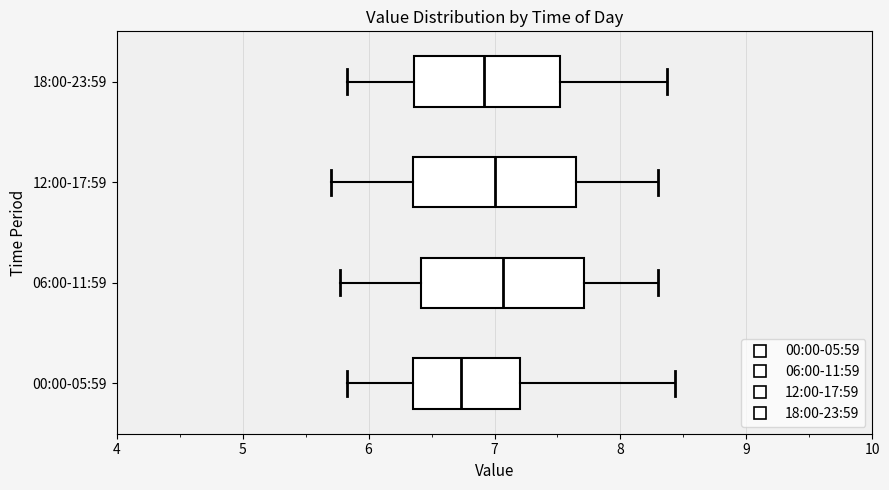

Reading bottom to top, transcribe this box plot: for each box, give where its median line is, the range the box spans, and where its two whiskers end, as read against the x-axis. The values are not printed on the chart, so give them approximately, as read against the axis.

00:00-05:59: median 6.7, box 6.4 to 7.2, whiskers 5.8 to 8.4
06:00-11:59: median 7.1, box 6.4 to 7.7, whiskers 5.8 to 8.3
12:00-17:59: median 7.0, box 6.4 to 7.6, whiskers 5.7 to 8.3
18:00-23:59: median 6.9, box 6.4 to 7.5, whiskers 5.8 to 8.4